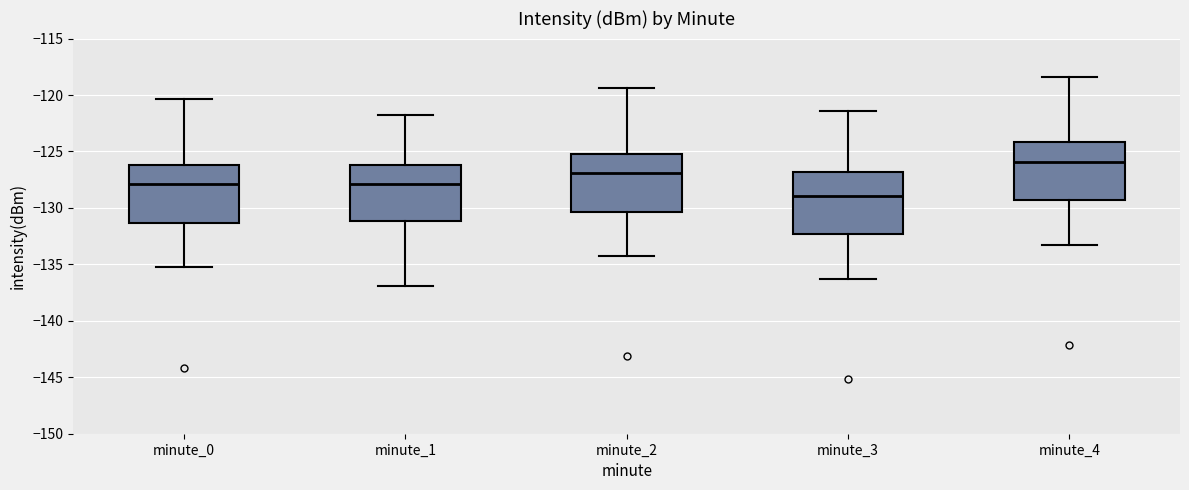

Where is the lower edge of the box for minute_2 on the y-axis? The values are not printed on the chart, so give them approximately, as read against the axis.

-130.5